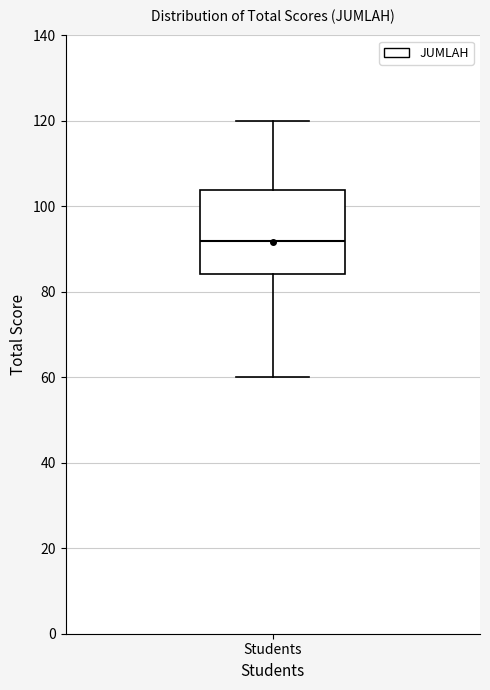

Transcribe this box plot: give where the median line is, the range the box spans, and where the two whiskers end, as read against the y-axis. The values are not printed on the chart, so give them approximately, as read against the axis.

median 92, box 84 to 104, whiskers 60 to 120